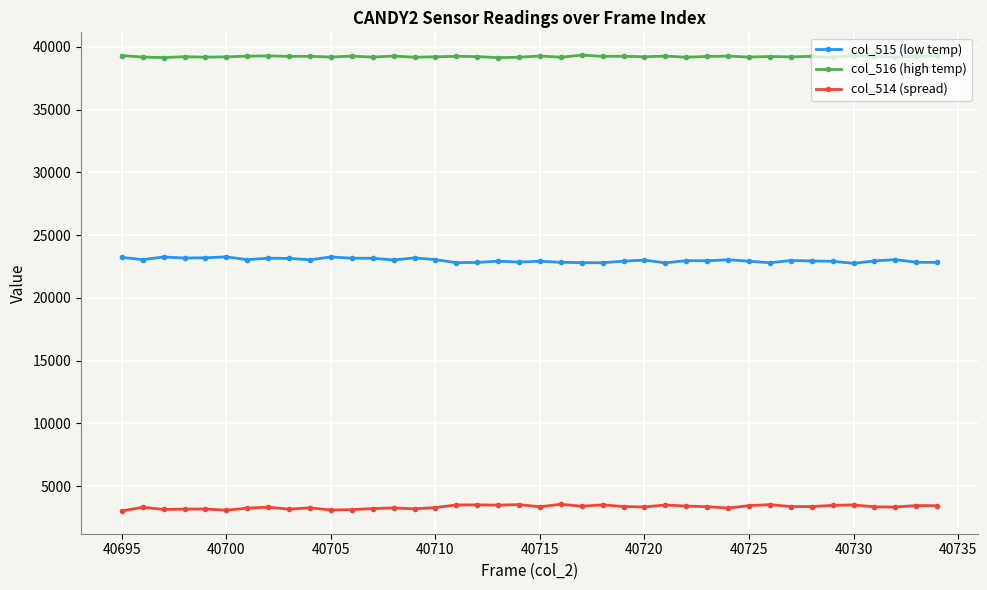

List the series in order of their overall mean, lowest first.

col_514 (spread), col_515 (low temp), col_516 (high temp)